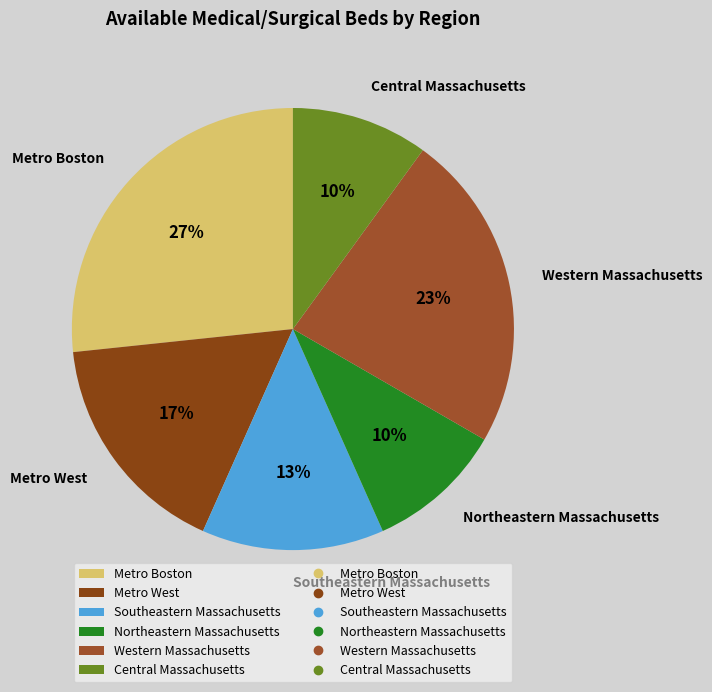

True or false: Northeastern Massachusetts accounts for 3% of the total.

False